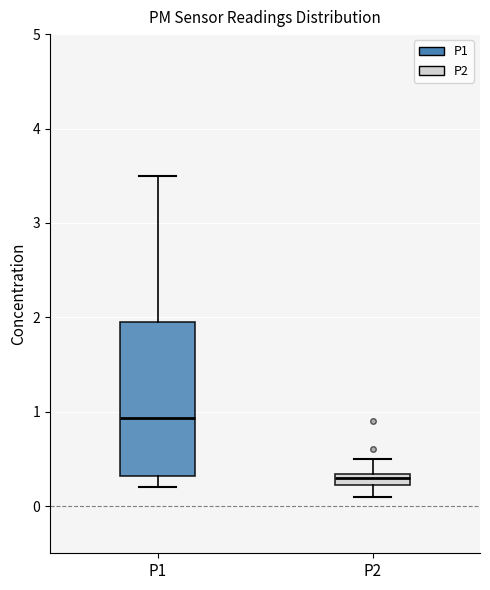

Comparing the boxes themselves (not the whiskers), which one is the tallest?

P1